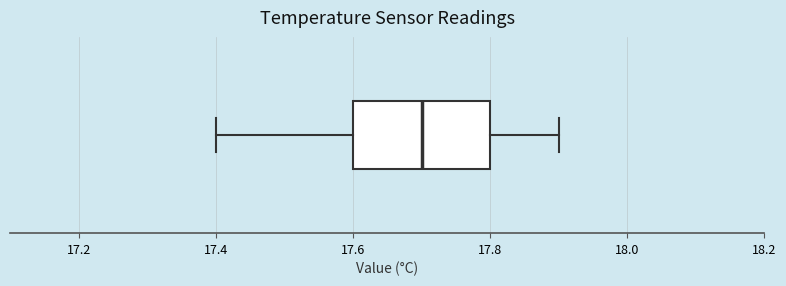

Transcribe this box plot: give where the median line is, the range the box spans, and where the two whiskers end, as read against the x-axis. The values are not printed on the chart, so give them approximately, as read against the axis.

median 17.7, box 17.6 to 17.8, whiskers 17.4 to 17.9